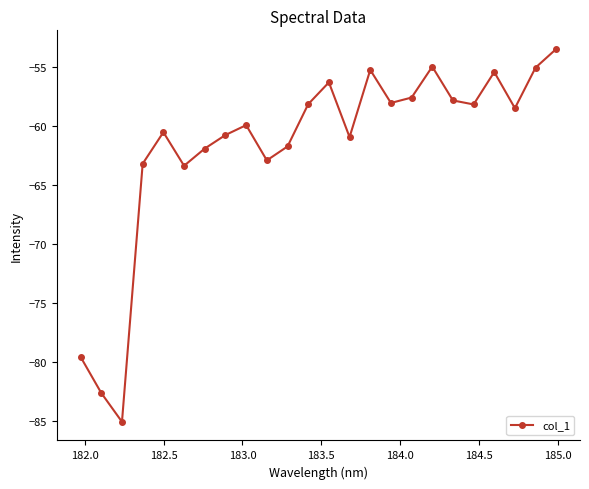

What is the maximum value shown in the chart?

-53.5